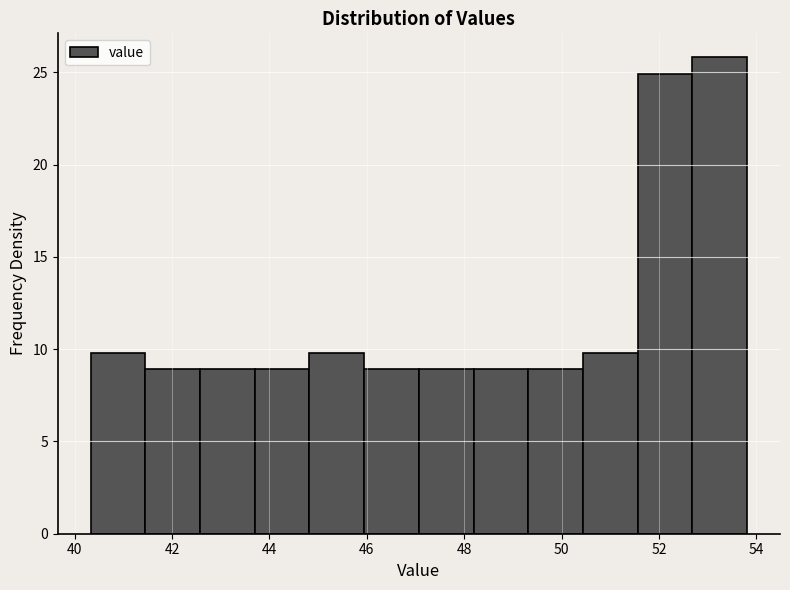

What is the height of the bar covering 51.6 to 52.6 on the x-axis? Neither the bar edges nor the heights are printed on the chart, so give them approximately, as read against the axes.

25